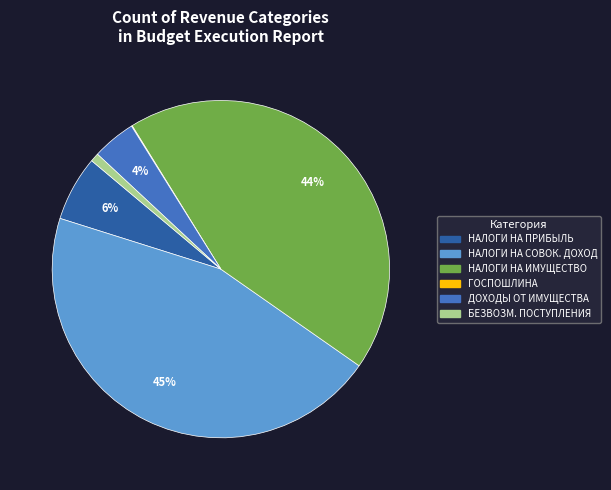

Is there any slice that represents more than half of the pie?

No